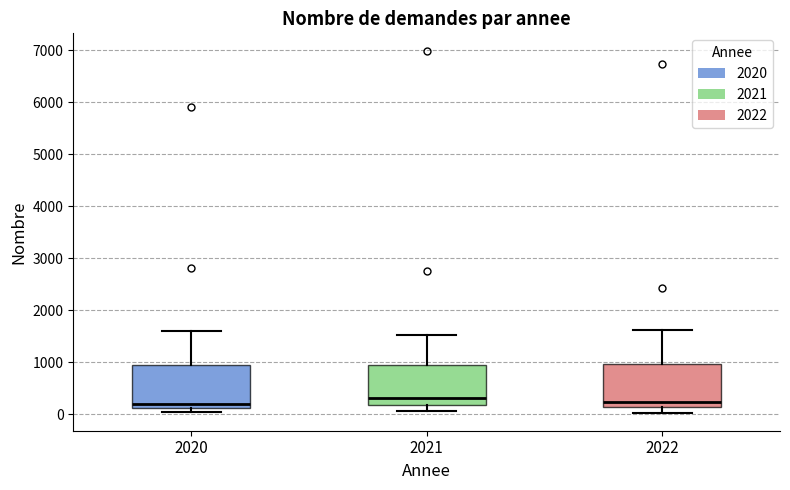

Reading left to right, read every box against the y-axis: the position of its median line, the range the box covers, and the ends of its whiskers. The values are not printed on the chart, so give them approximately, as read against the axis.

2020: median 200, box 100 to 900, whiskers 0 to 1600
2021: median 300, box 200 to 1000, whiskers 100 to 1500
2022: median 200, box 100 to 1000, whiskers 0 to 1600